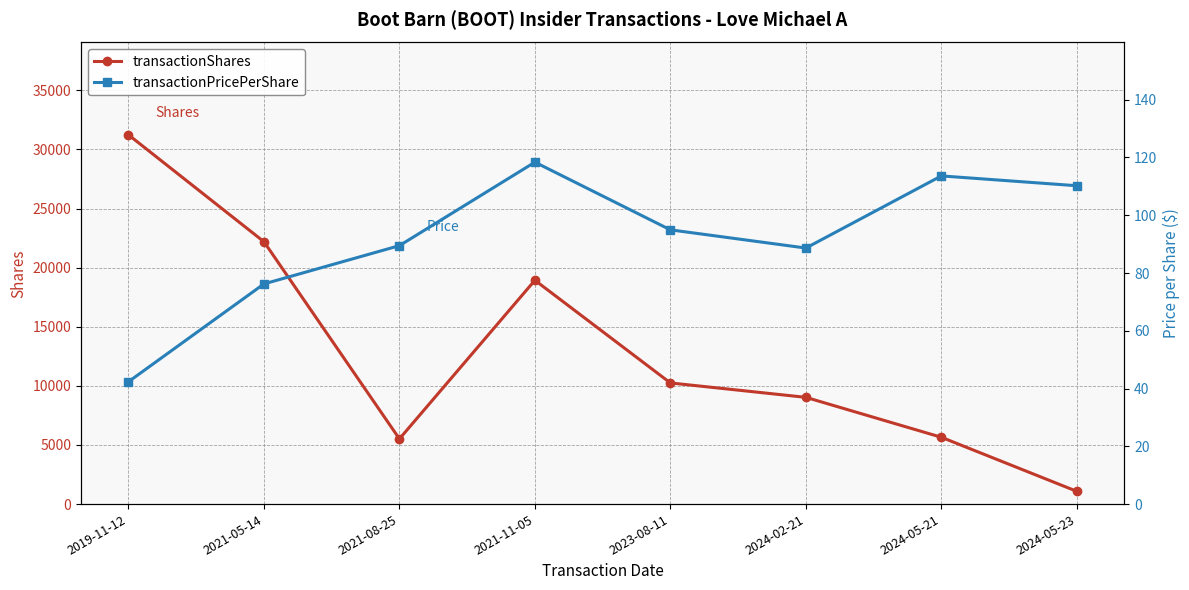

What is the smallest value displayed?

42.4